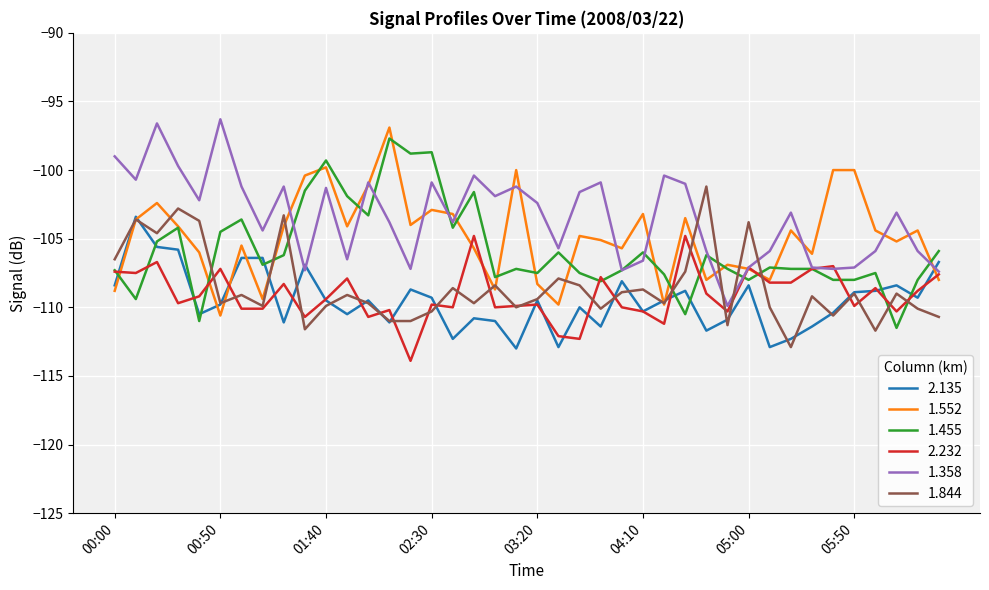

Which series has the largest total across all categories?

1.358